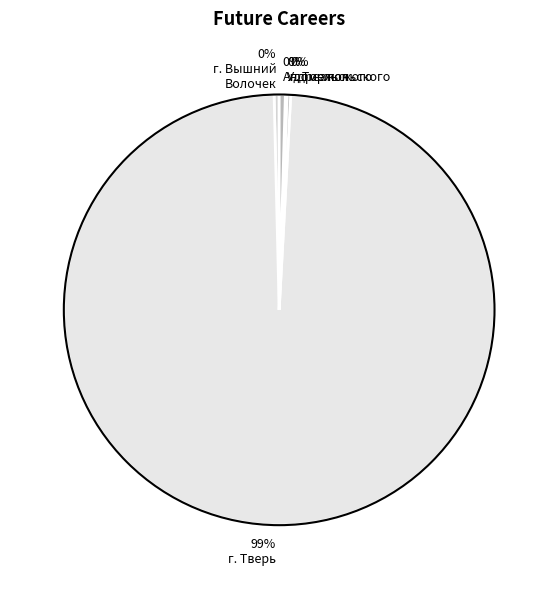

To the nearest percent, what is the average slice percentage?

20%